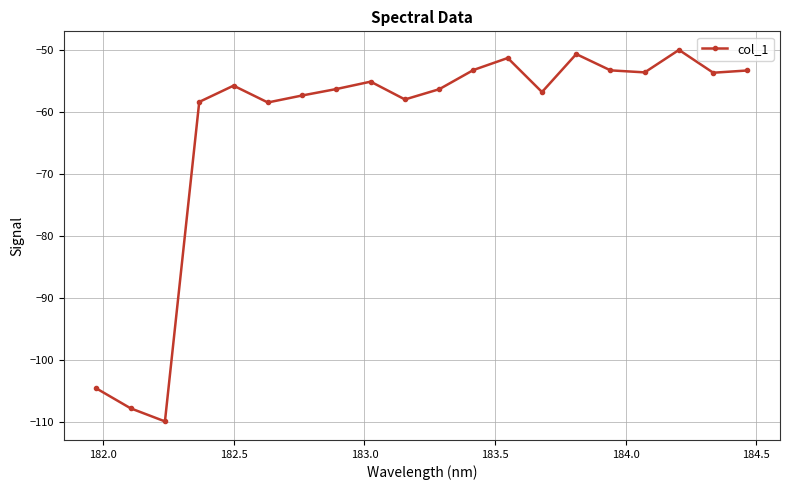

What is the value of the 3rd point from the left?

-109.9